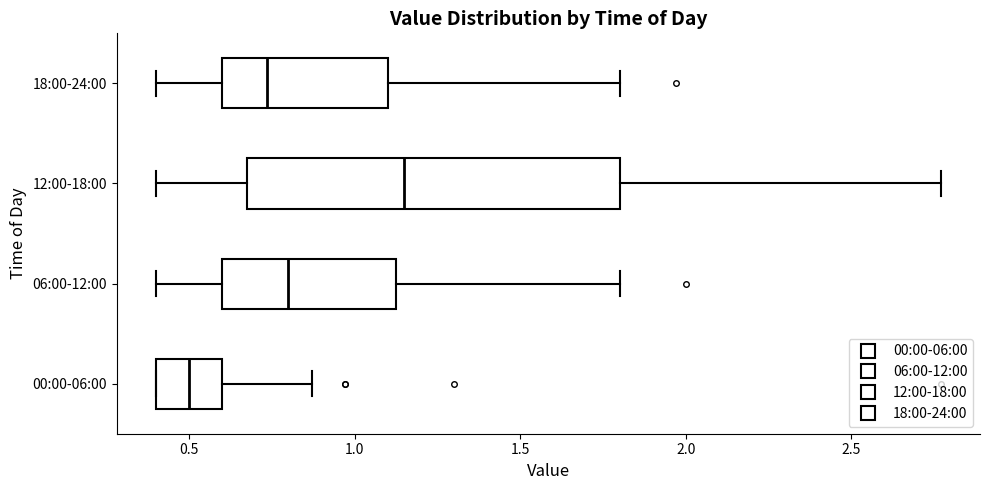

Where does the right whisker of the box for 12:00-18:00 end on the x-axis? The values are not printed on the chart, so give them approximately, as read against the axis.

2.75